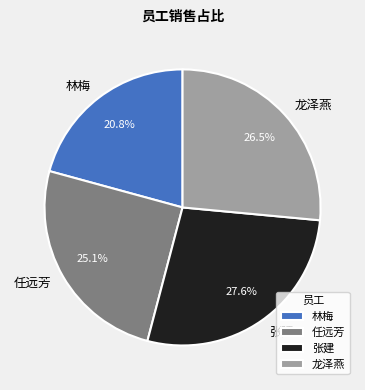

How many segments does this pie chart have?

4